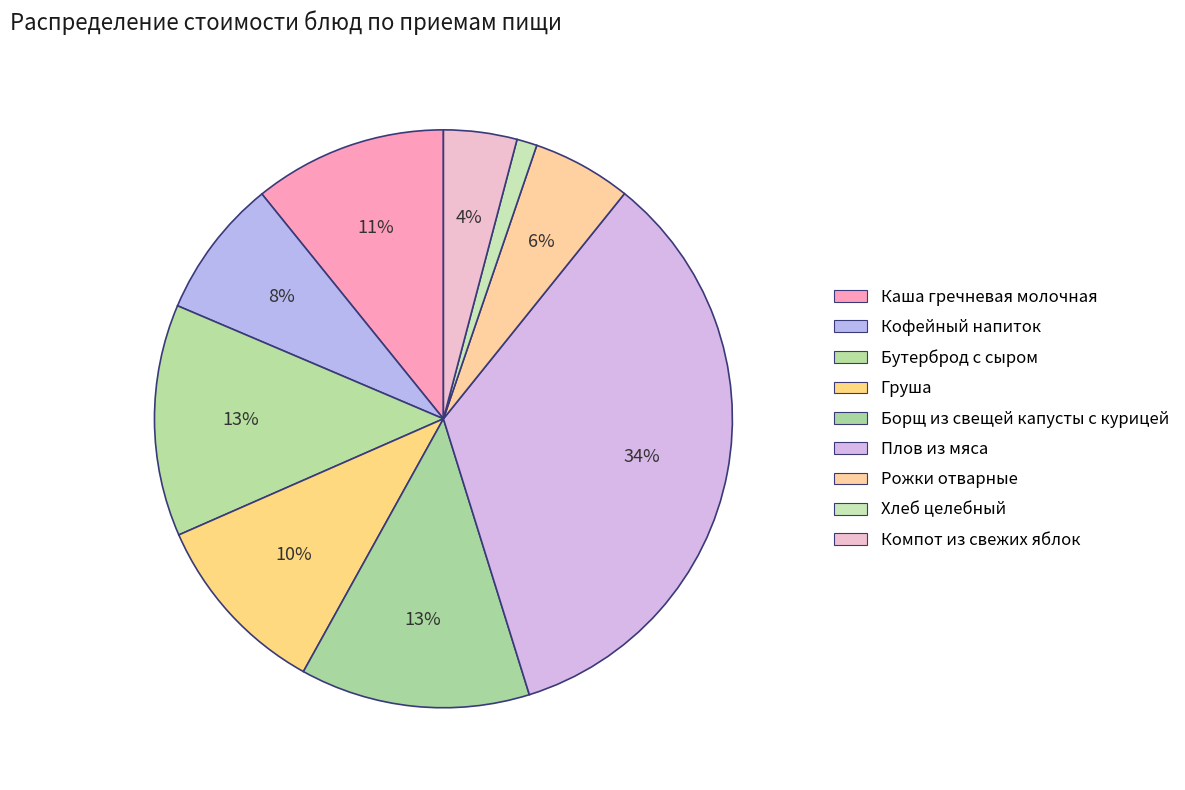

What is the change in value from Каша гречневая молочная to Рожки отварные?

-4.7